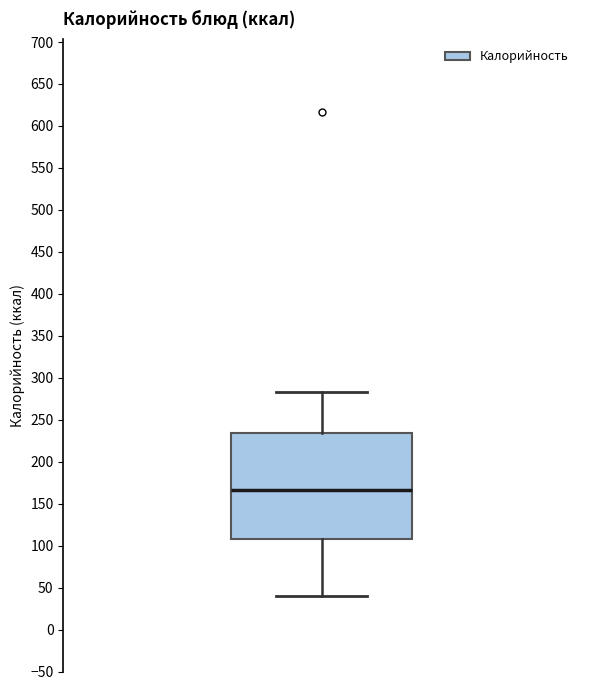

Transcribe this box plot: give where the median line is, the range the box spans, and where the two whiskers end, as read against the y-axis. The values are not printed on the chart, so give them approximately, as read against the axis.

median 165, box 110 to 235, whiskers 40 to 285